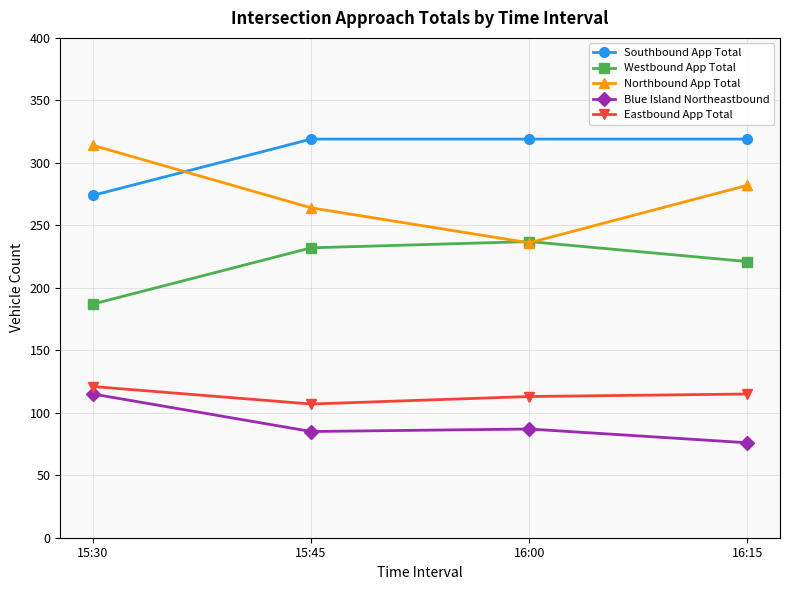

Rank the series at 15:45 from lowest to highest value.

Blue Island Northeastbound, Eastbound App Total, Westbound App Total, Northbound App Total, Southbound App Total